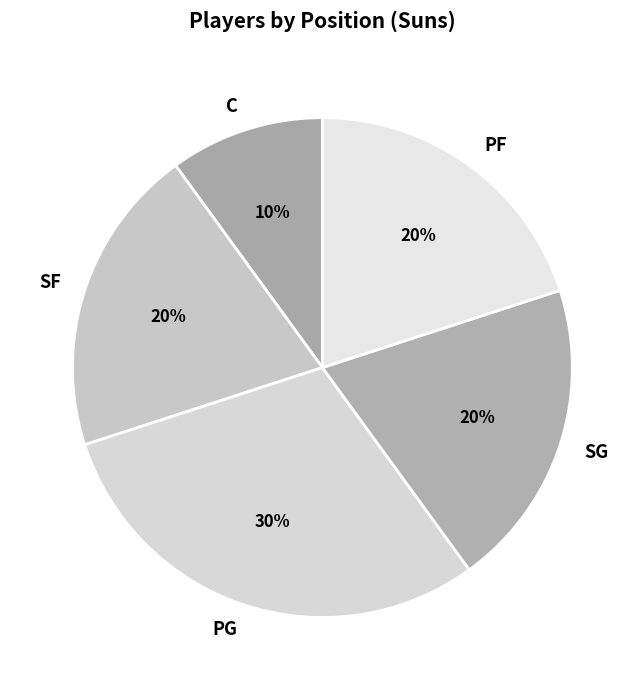

Is there a majority slice in this chart?

No